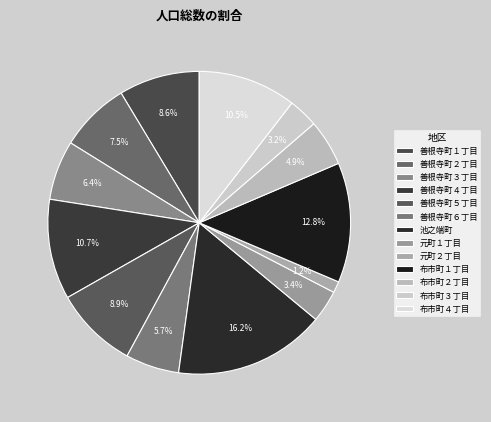

What is the ratio of the value at 善根寺町４丁目 to the value at 元町１丁目?

3.1